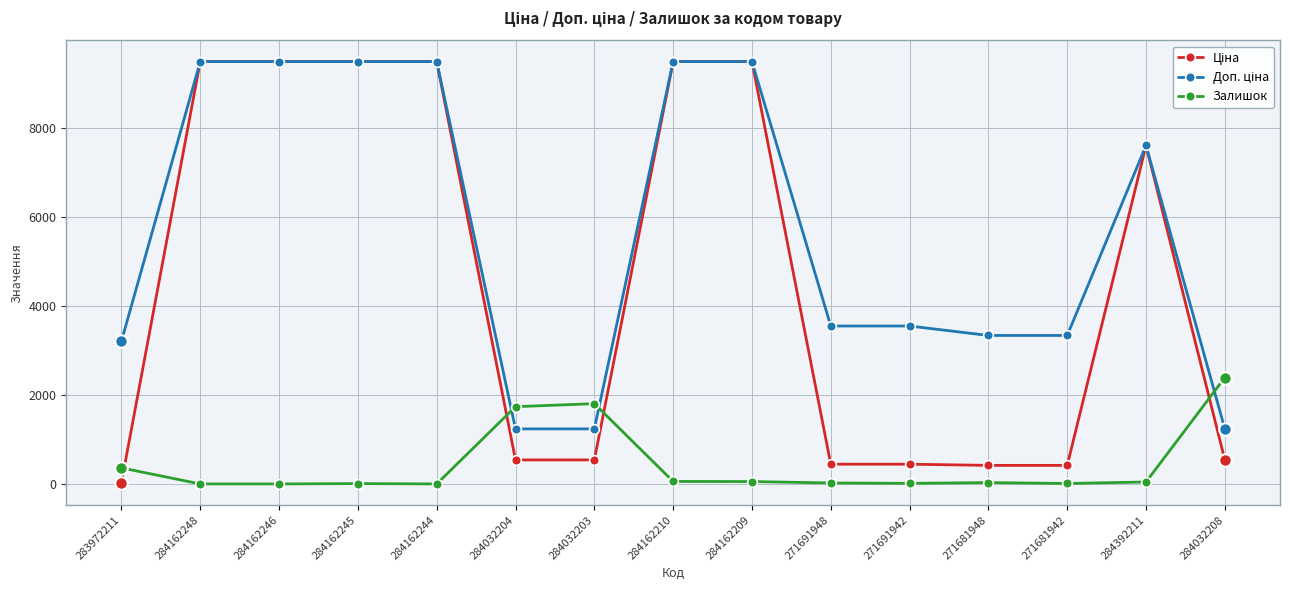

Is it true that Залишок equals 360.0 at 283972211?

True